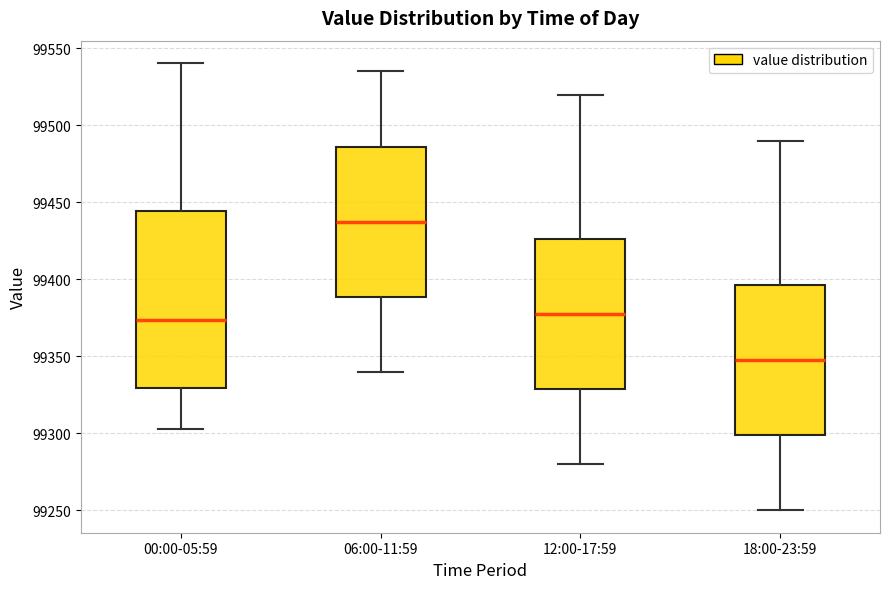

Reading left to right, read every box against the y-axis: the position of its median line, the range the box covers, and the ends of its whiskers. The values are not printed on the chart, so give them approximately, as read against the axis.

00:00-05:59: median 99375, box 99330 to 99445, whiskers 99305 to 99540
06:00-11:59: median 99440, box 99390 to 99485, whiskers 99340 to 99535
12:00-17:59: median 99380, box 99330 to 99425, whiskers 99280 to 99520
18:00-23:59: median 99350, box 99300 to 99395, whiskers 99250 to 99490